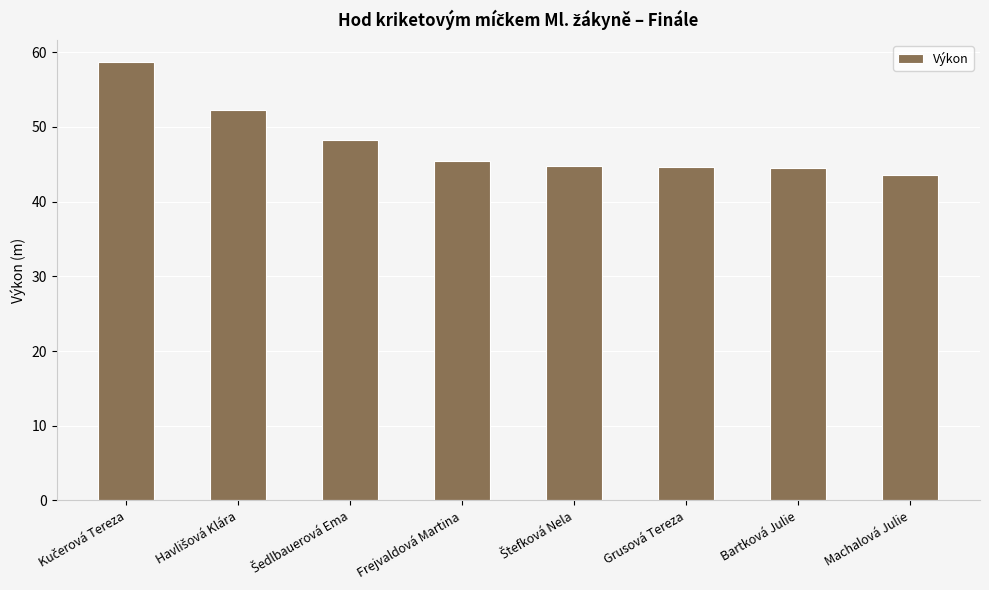

The chart shows a value of 45.4 at Frejvaldová Martina. True or false?

True